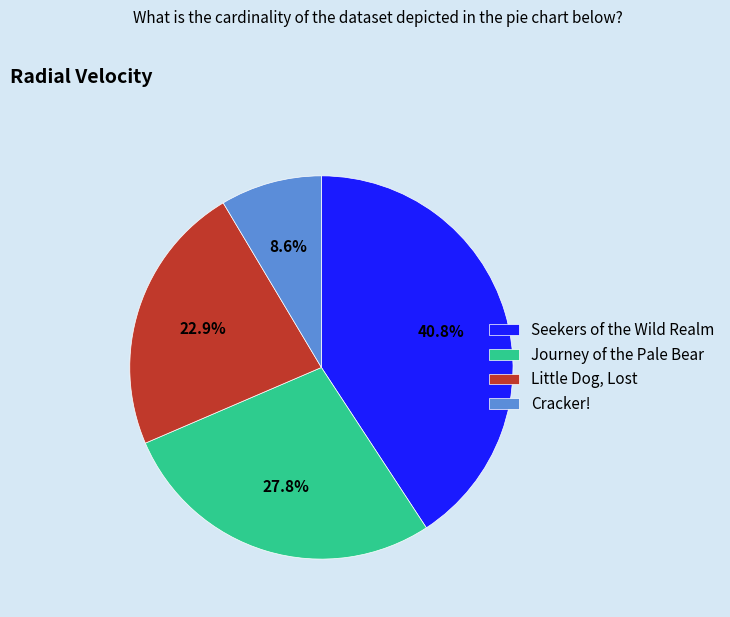

Which category has the biggest portion of the pie?

Seekers of the Wild Realm